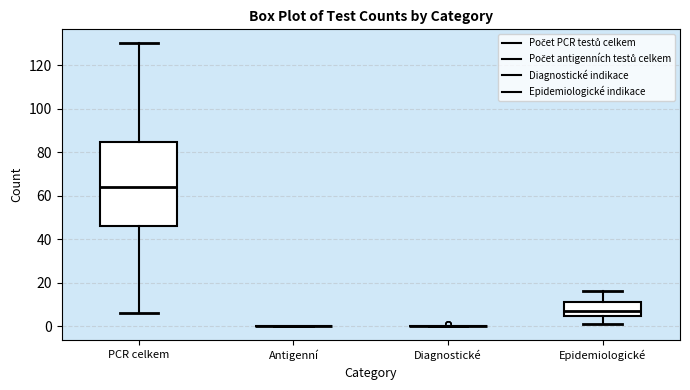

Comparing the boxes themselves (not the whiskers), which one is the tallest?

PCR celkem